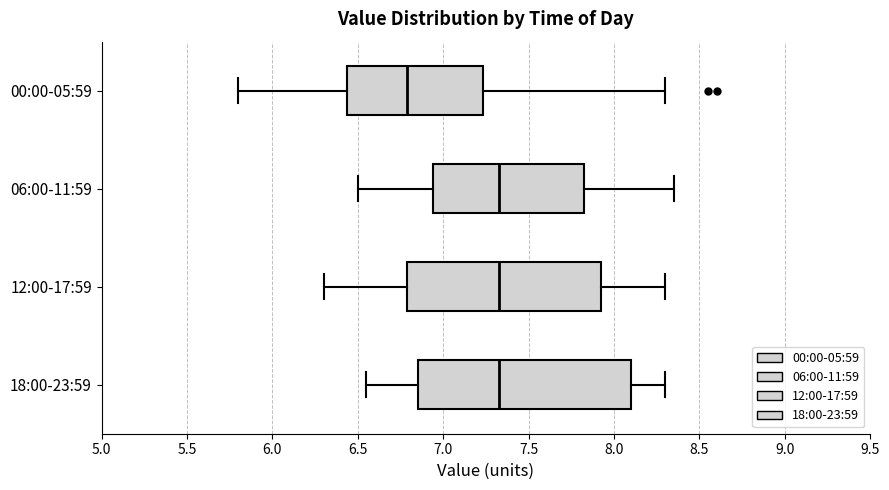

Reading bottom to top, read every box against the x-axis: the position of its median line, the range the box covers, and the ends of its whiskers. The values are not printed on the chart, so give them approximately, as read against the axis.

18:00-23:59: median 7.35, box 6.85 to 8.10, whiskers 6.55 to 8.30
12:00-17:59: median 7.35, box 6.80 to 7.95, whiskers 6.30 to 8.30
06:00-11:59: median 7.35, box 6.95 to 7.85, whiskers 6.50 to 8.35
00:00-05:59: median 6.80, box 6.45 to 7.25, whiskers 5.80 to 8.30